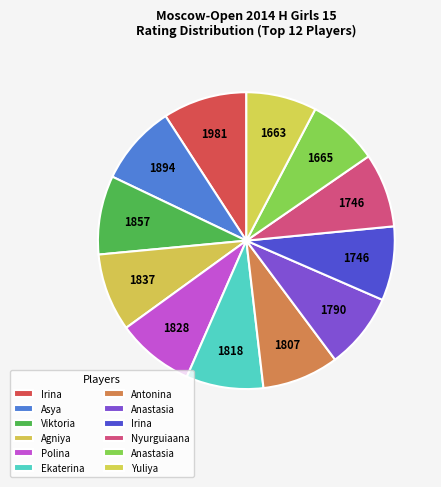

How many segments does this pie chart have?

12